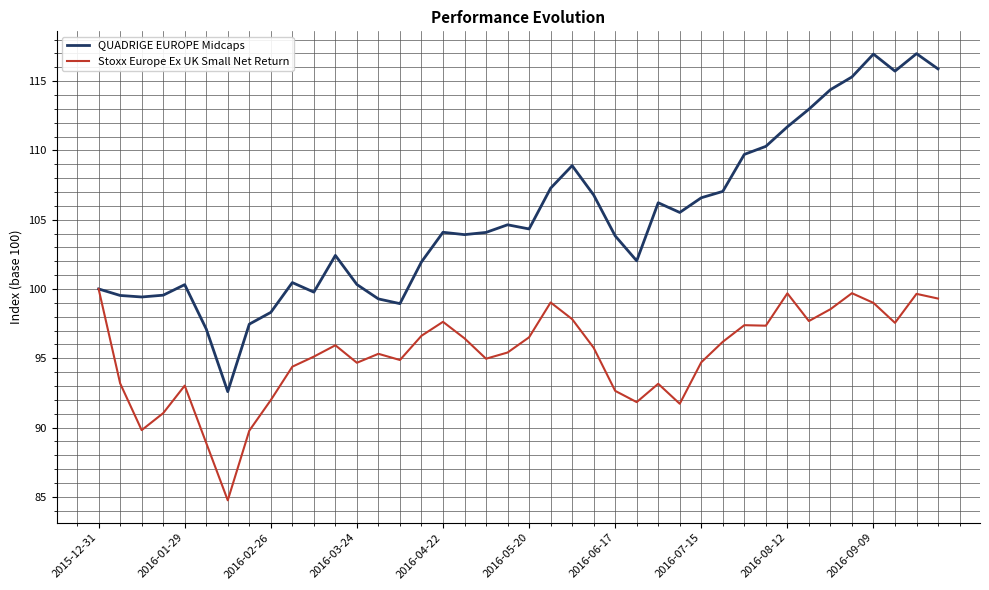

What is the minimum value for QUADRIGE EUROPE Midcaps?

92.6